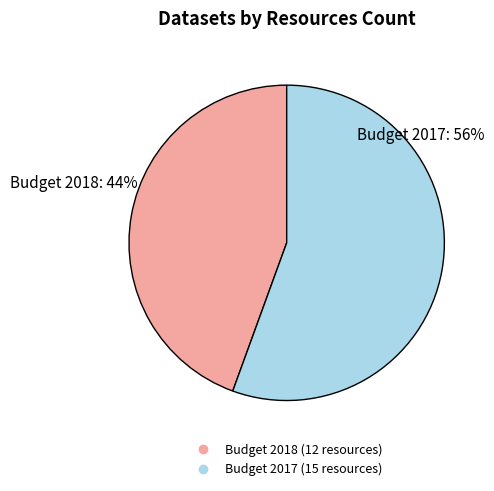

Do Budget 2017 and Budget 2018 together represent more than half of the pie?

Yes